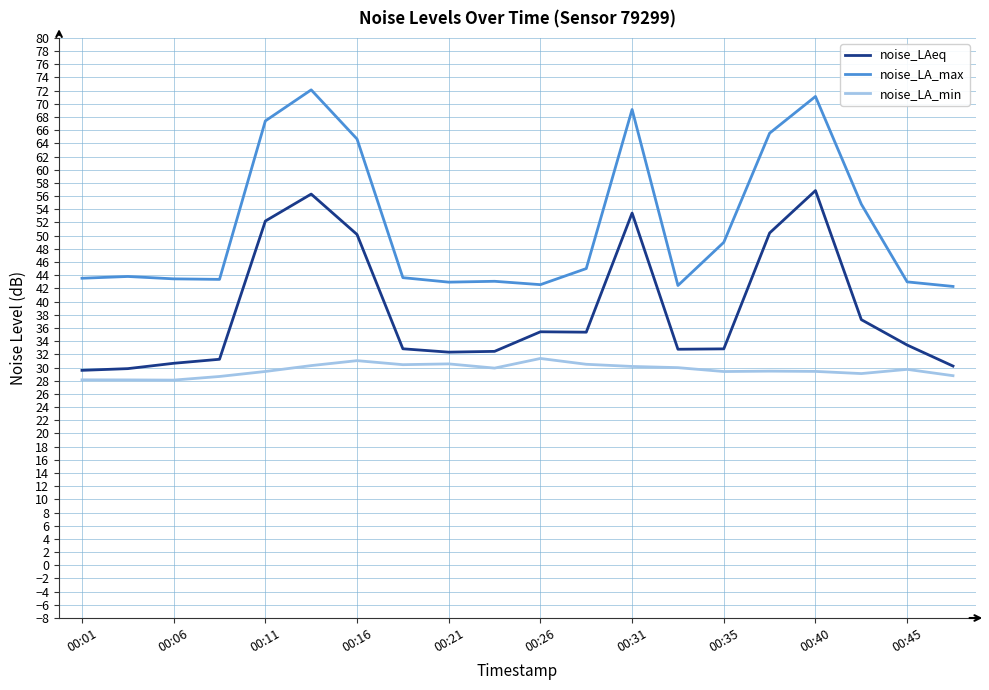

How many distinct data groups are displayed?

3